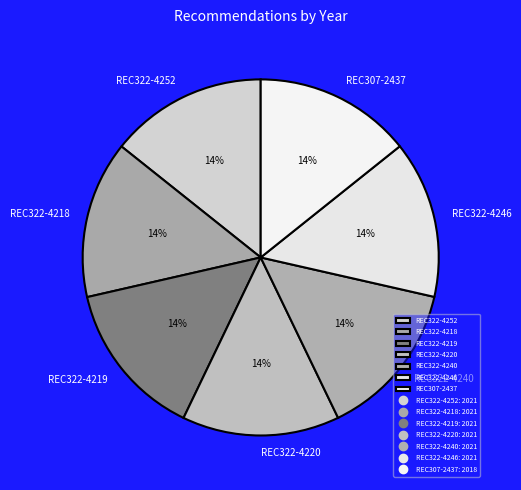

True or false: REC322-4252 accounts for 25% of the total.

False